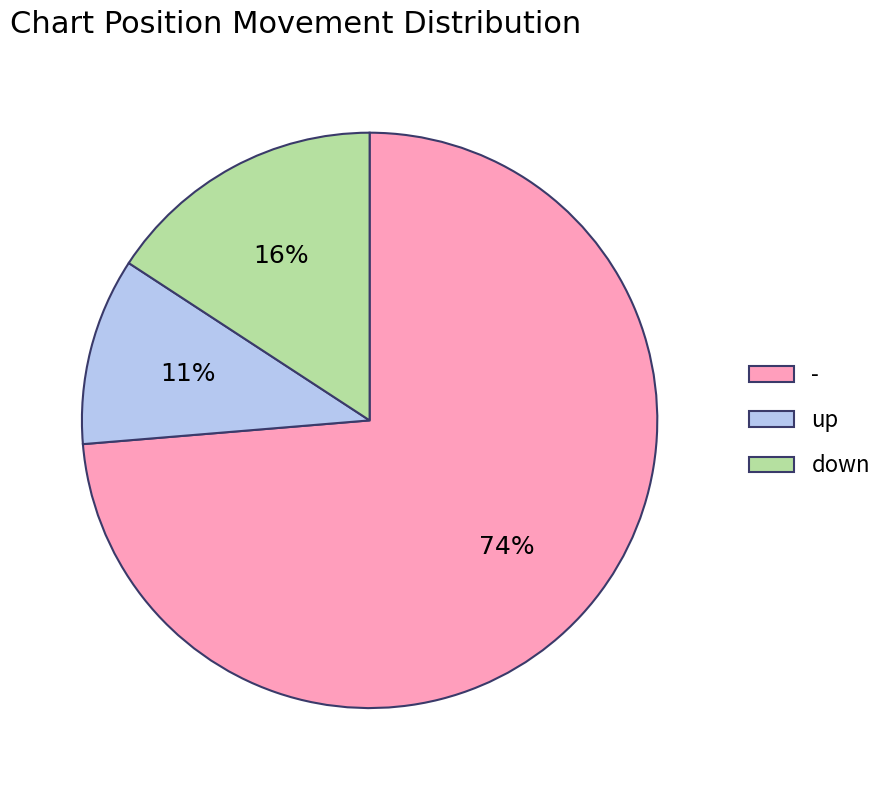

To the nearest percent, what percentage of the pie is up?

11%